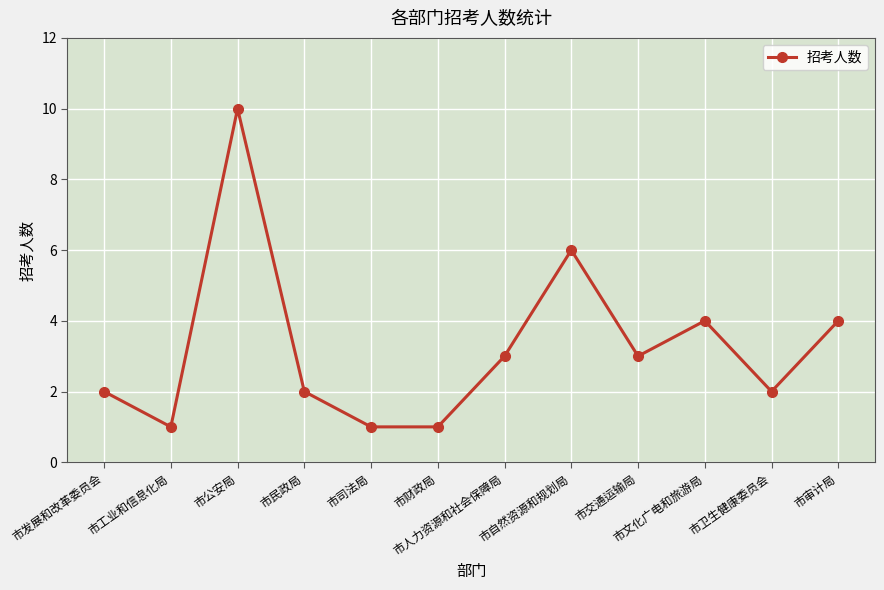

Is this an area chart (filled region under the line)?

No